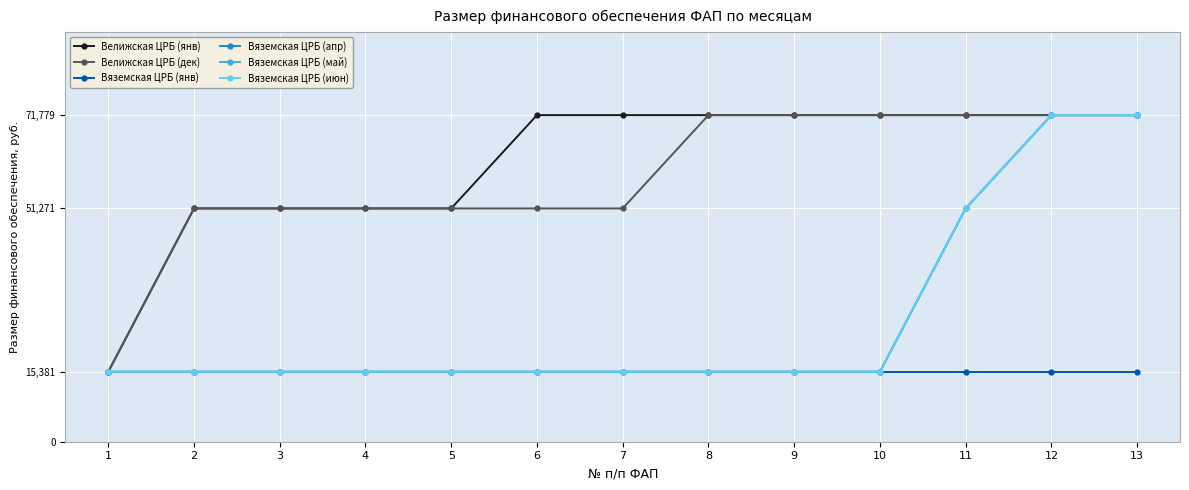

Is this an area chart (filled region under the line)?

No